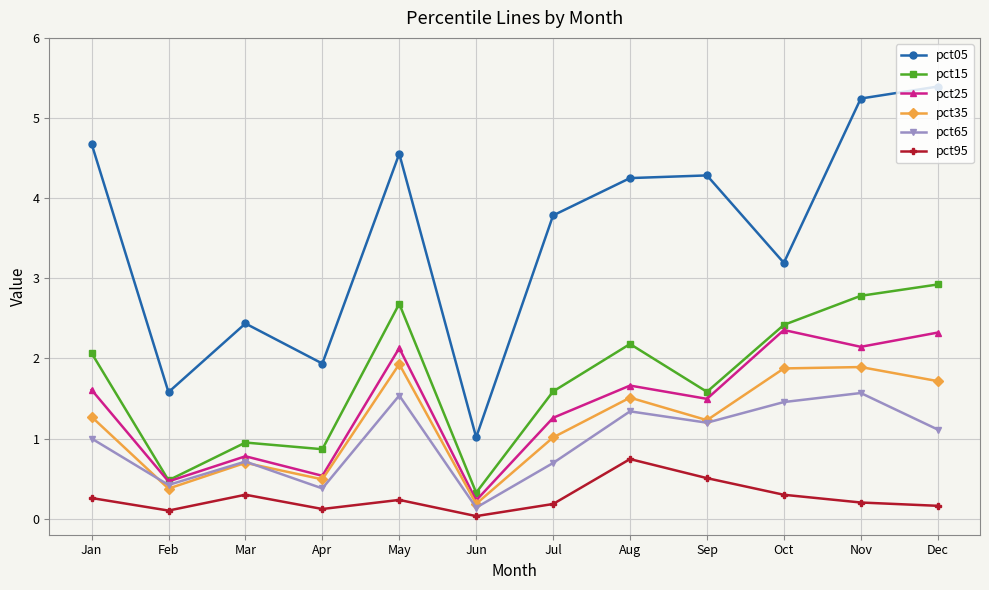

How many data points in pct15 are less than 2?

6